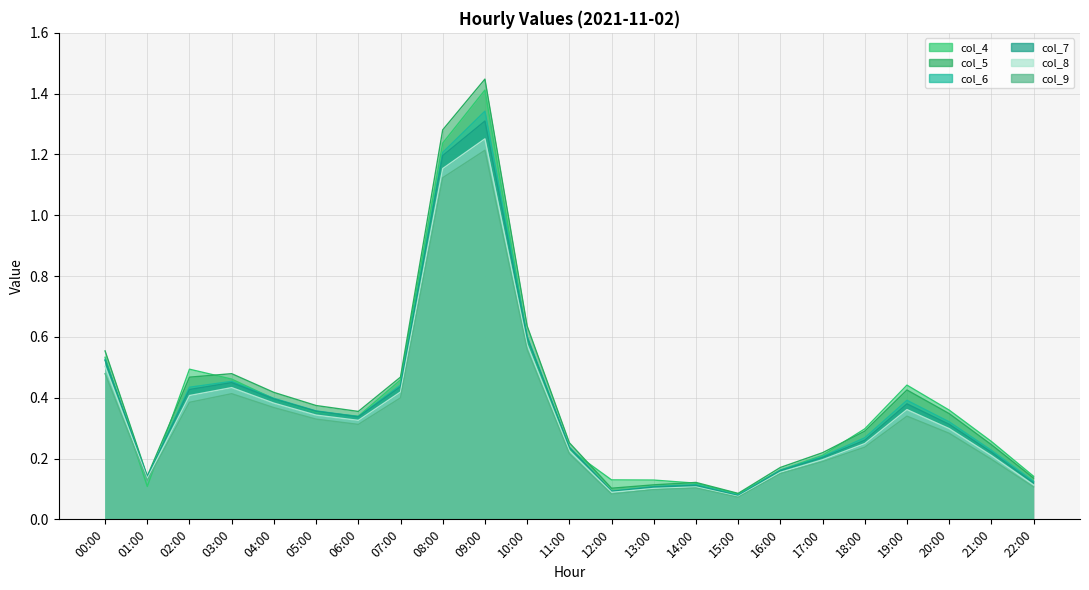

What is the approximate value of col_9 at 20:00?

0.3